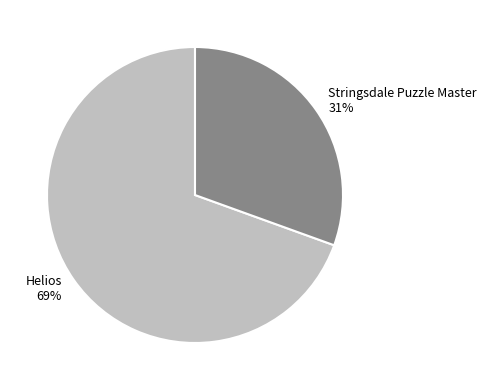

To the nearest percent, what is the combined percentage of Stringsdale Puzzle Master and Helios?

100%